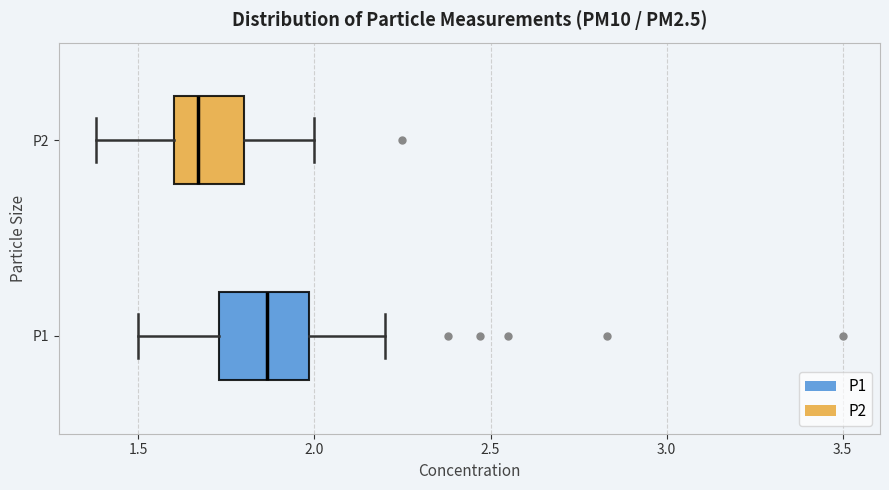

Reading bottom to top, read every box against the x-axis: the position of its median line, the range the box covers, and the ends of its whiskers. The values are not printed on the chart, so give them approximately, as read against the axis.

P1: median 1.85, box 1.75 to 2.00, whiskers 1.50 to 2.20
P2: median 1.65, box 1.60 to 1.80, whiskers 1.40 to 2.00